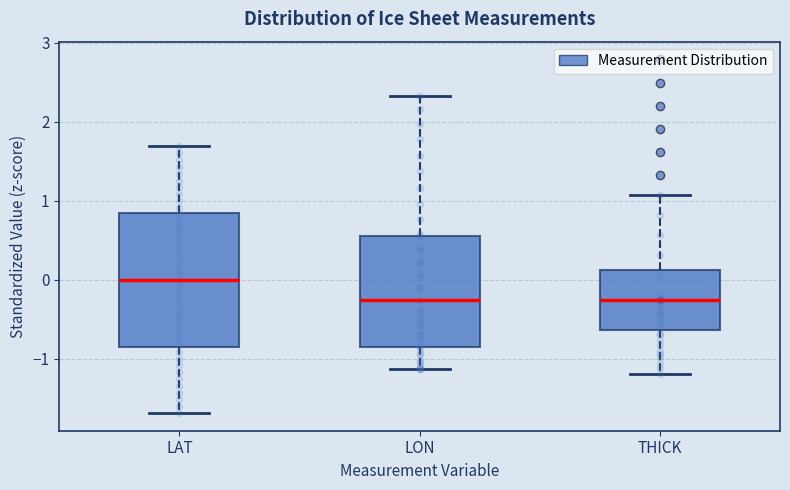

Which box's median line is the highest?

LAT